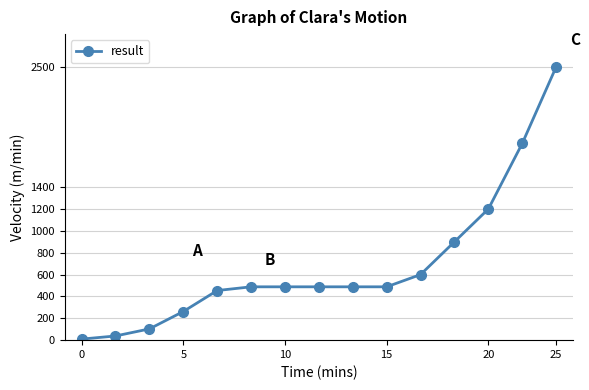

Does the chart have visible grid lines?

Yes